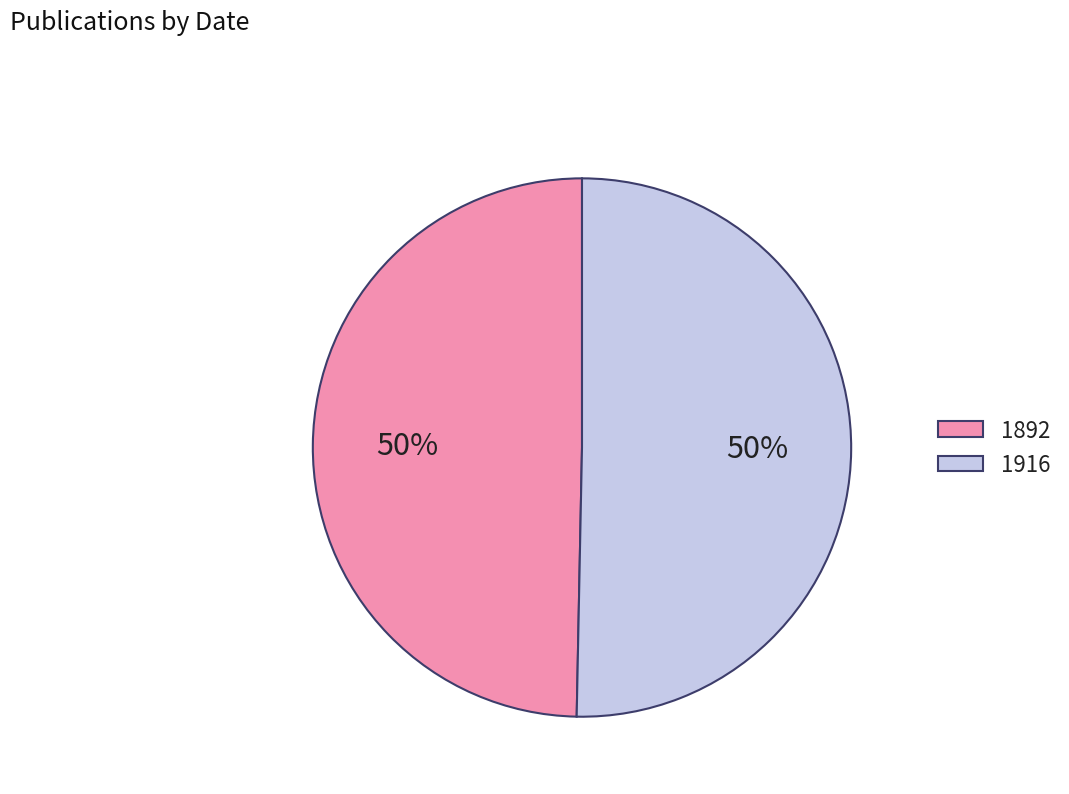

To the nearest percent, what is the combined percentage of 1892 and 1916?

100%